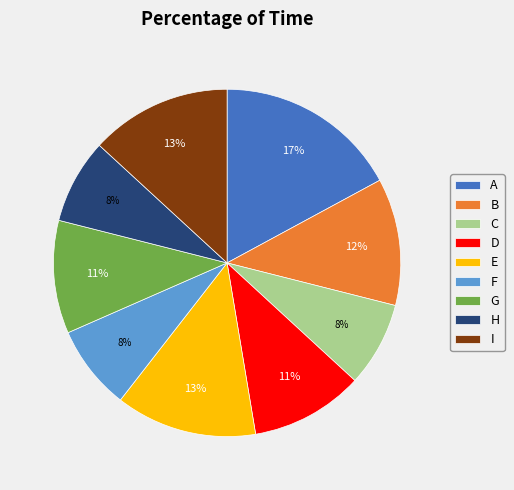

To the nearest percent, what portion does E represent?

13%